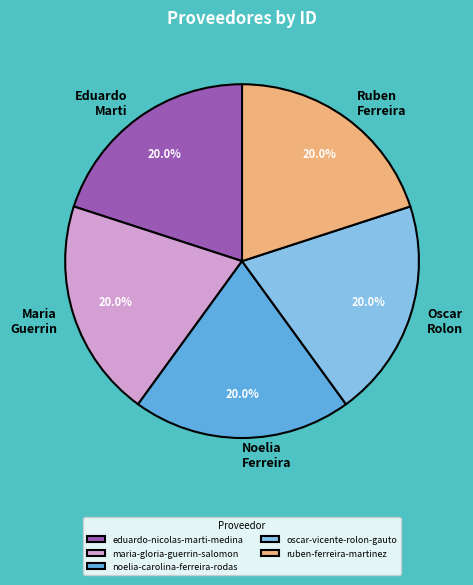

What is the ratio of the value at maria-gloria-guerrin-salomon to the value at eduardo-nicolas-marti-medina?

1.0